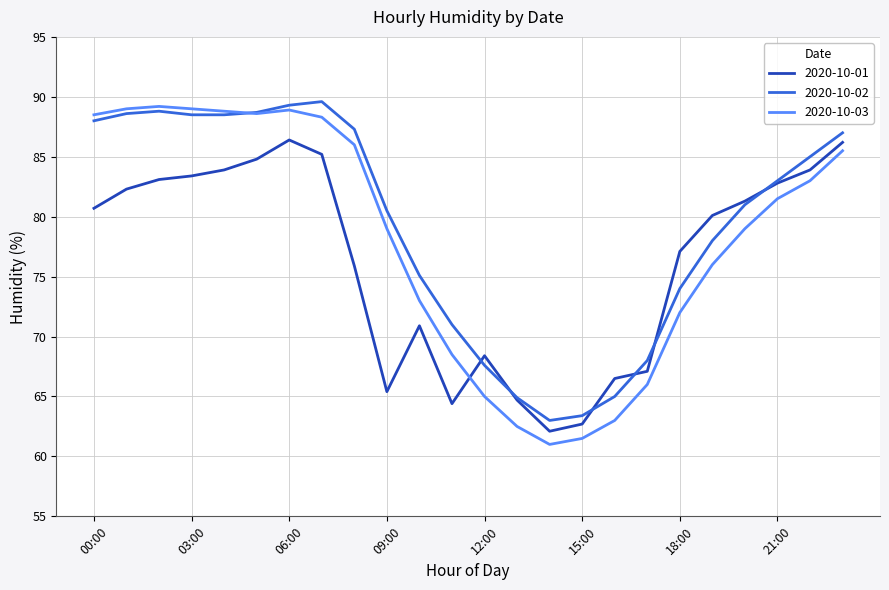

Which series has the largest range (max minus min)?

2020-10-03